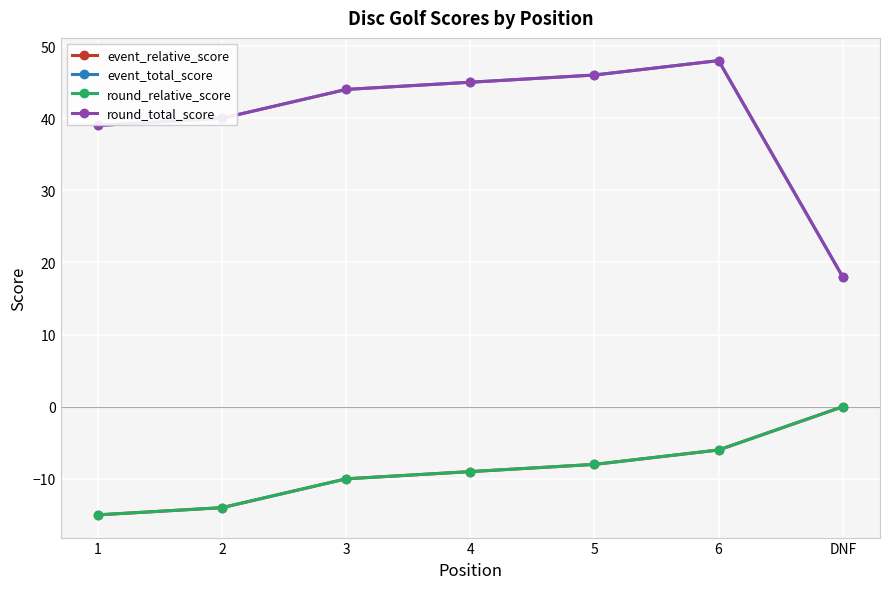

True or false: event_total_score and round_total_score cross at least once.

False